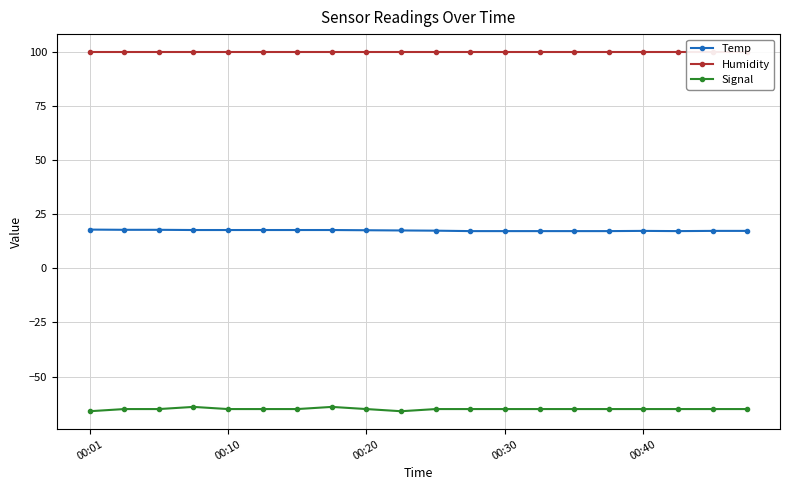

True or false: Signal and Temp cross at least once.

False